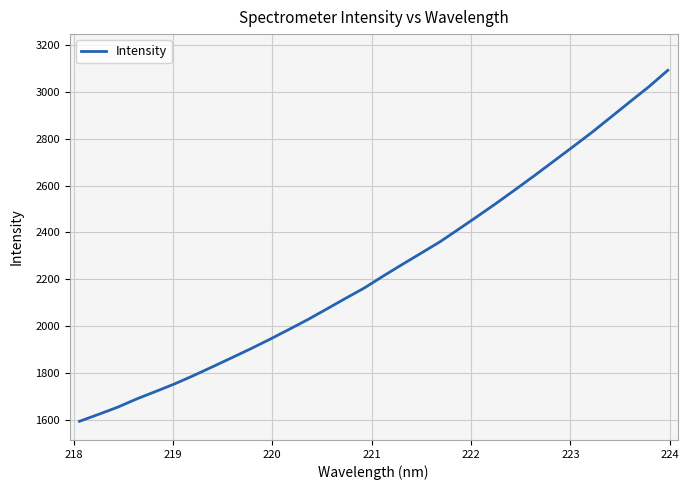

What is the difference between the maximum and minimum values?

1499.3